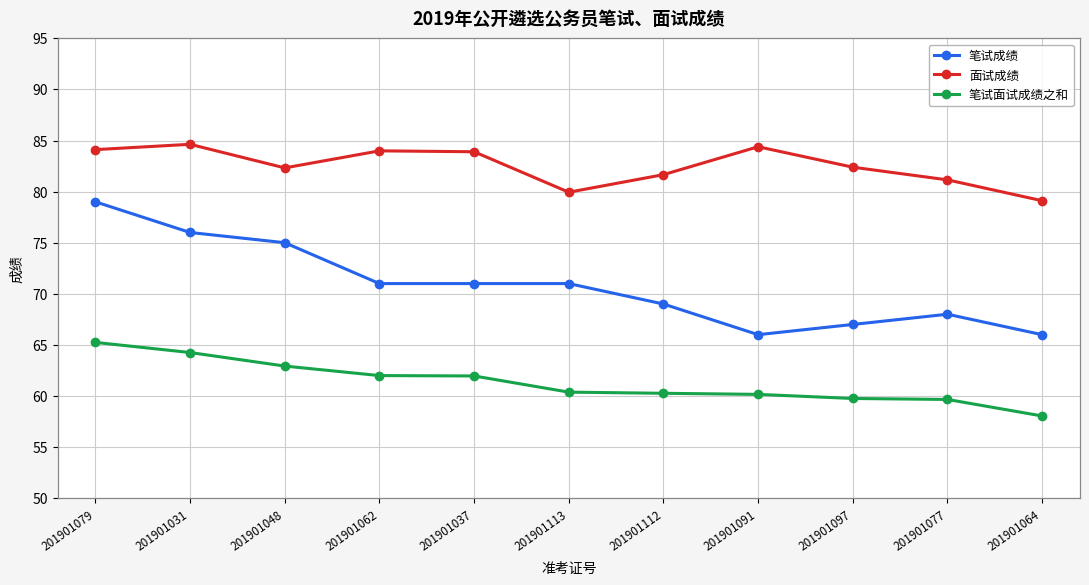

Count the number of categories in the chart.

11